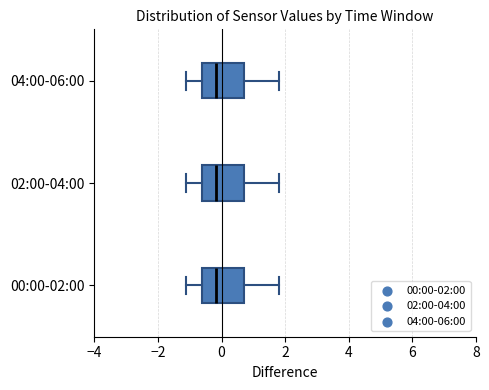

Where is the right edge of the box for 00:00-02:00 on the x-axis? The values are not printed on the chart, so give them approximately, as read against the axis.

0.8